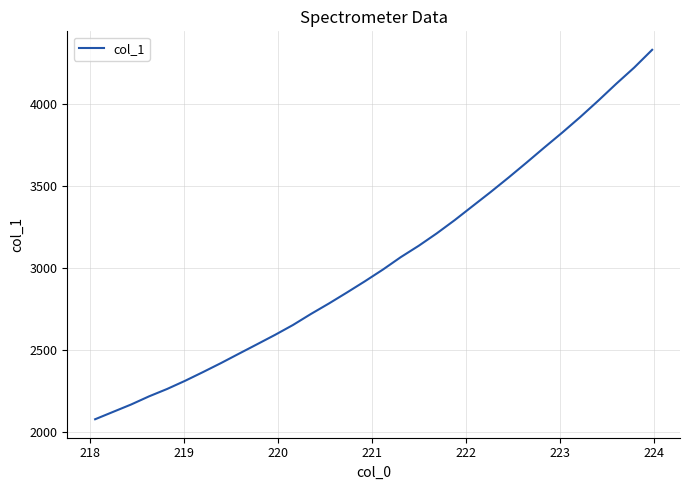

What is the greatest value displayed?

4333.1